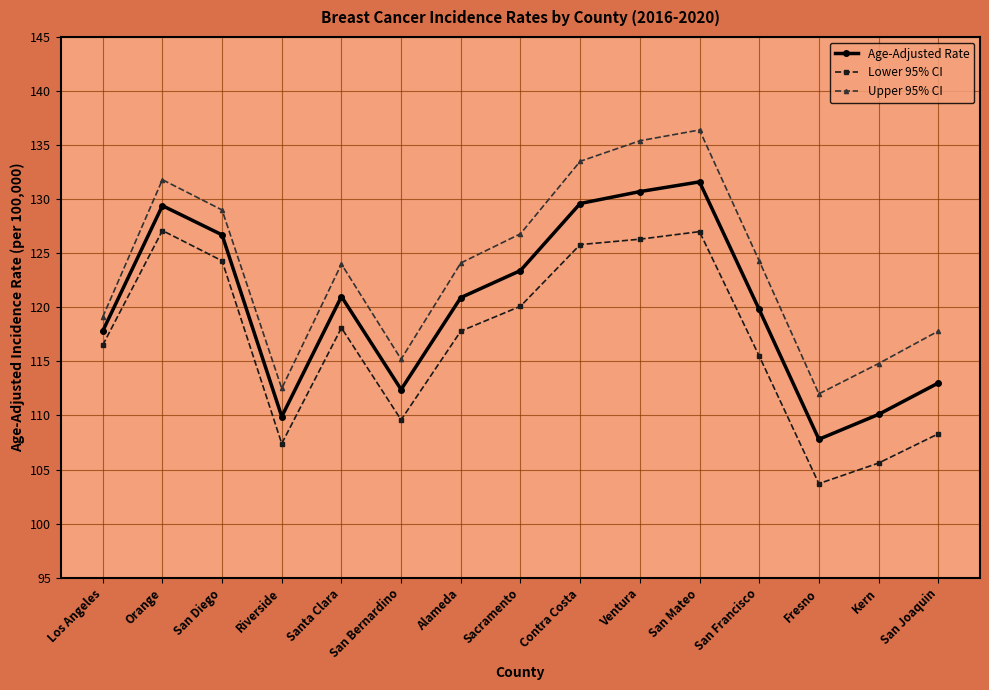

Which series has the largest total across all categories?

Upper 95% CI